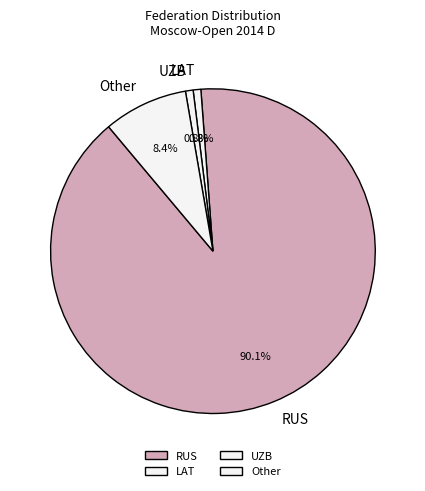

To the nearest percent, what portion does Other represent?

8%